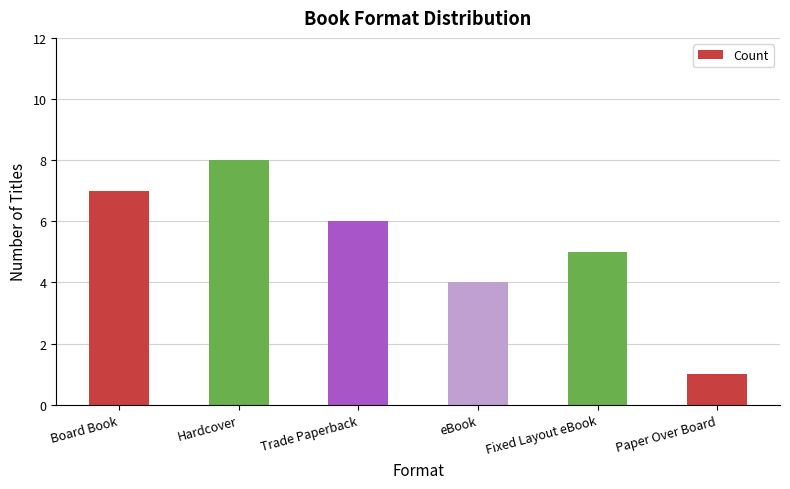

What is the label of the 5th bar from the left?

Fixed Layout eBook